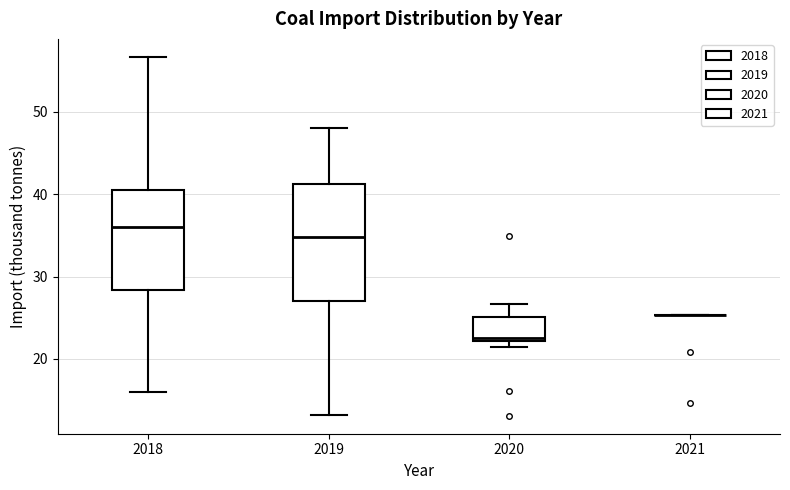

Where does the median line of the box at x = 2020 sit on the y-axis? The values are not printed on the chart, so give them approximately, as read against the axis.

23